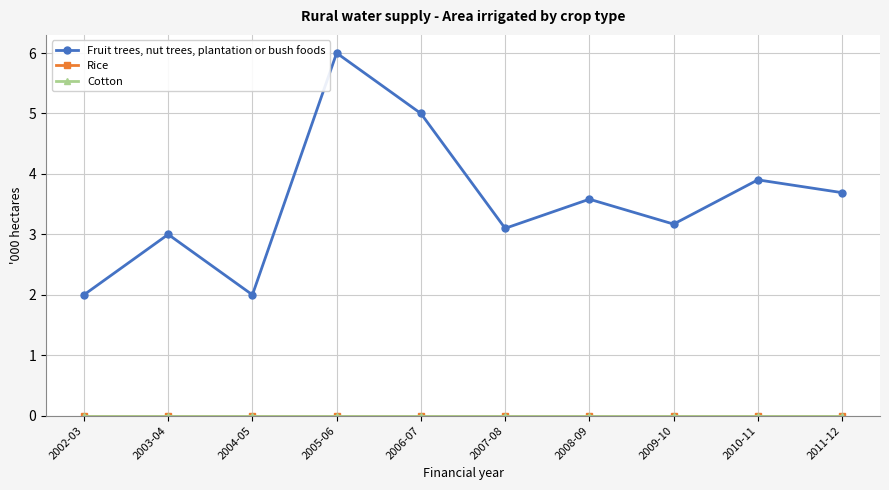

What is the label of the 5th point from the right?

2007-08